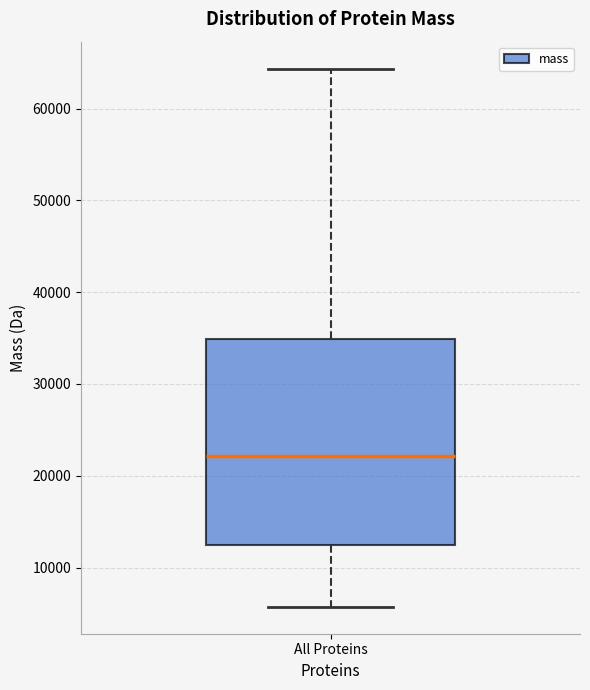

Where does the lower whisker of the box for All Proteins end on the y-axis? The values are not printed on the chart, so give them approximately, as read against the axis.

6000